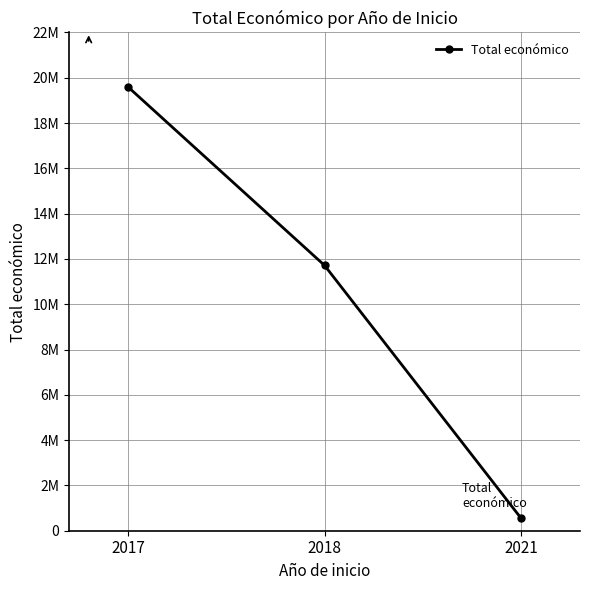

Reading left to right, list all the values displayed in this chart.

19595478	11715560	552147